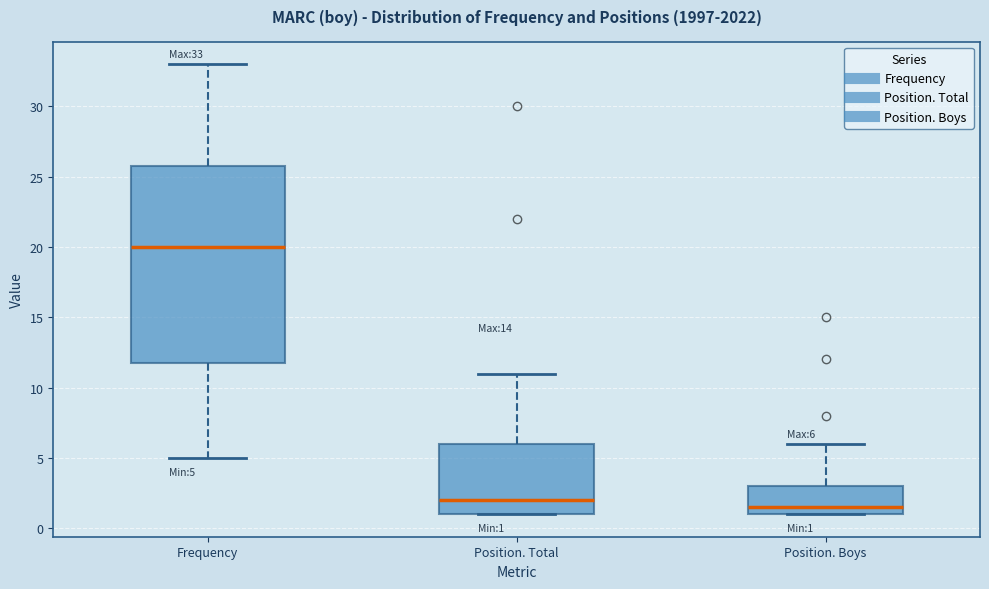

Which box is the tallest, from its lower edge to its upper edge?

Frequency